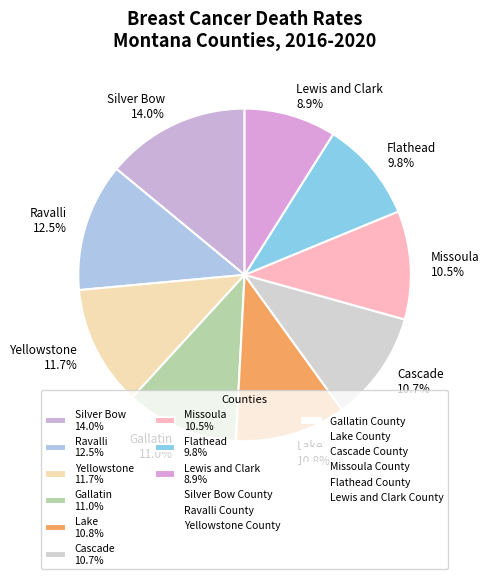

Is there any slice that represents more than half of the pie?

No